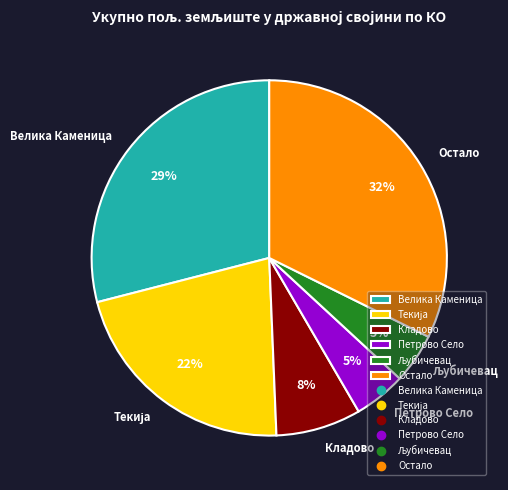

What percentage is the Остало slice, to the nearest percent?

32%